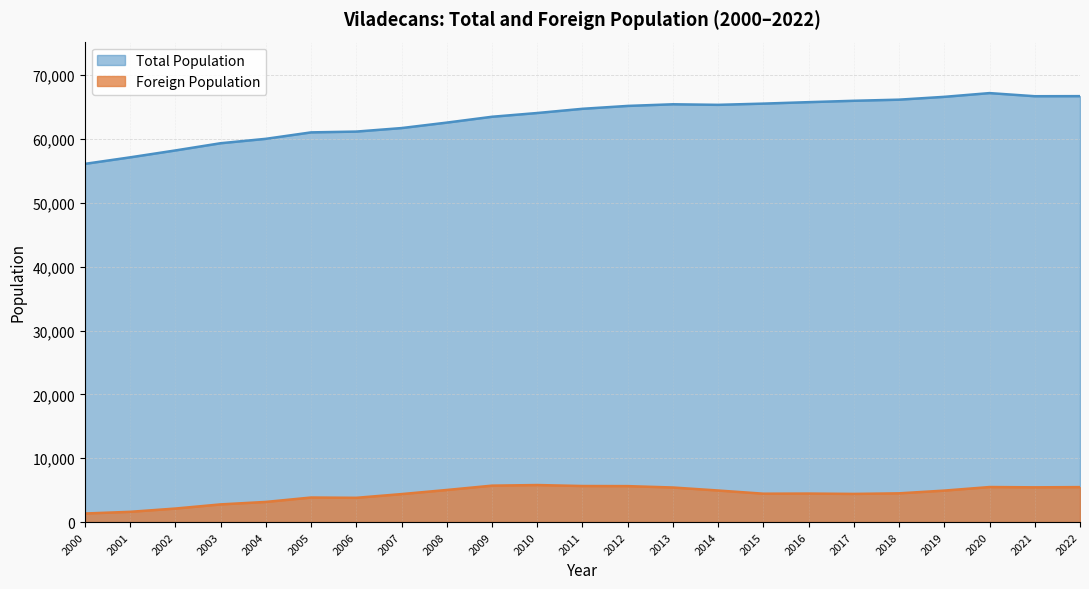

Rank the series by their average value, from lowest to highest.

Foreign Population, Total Population